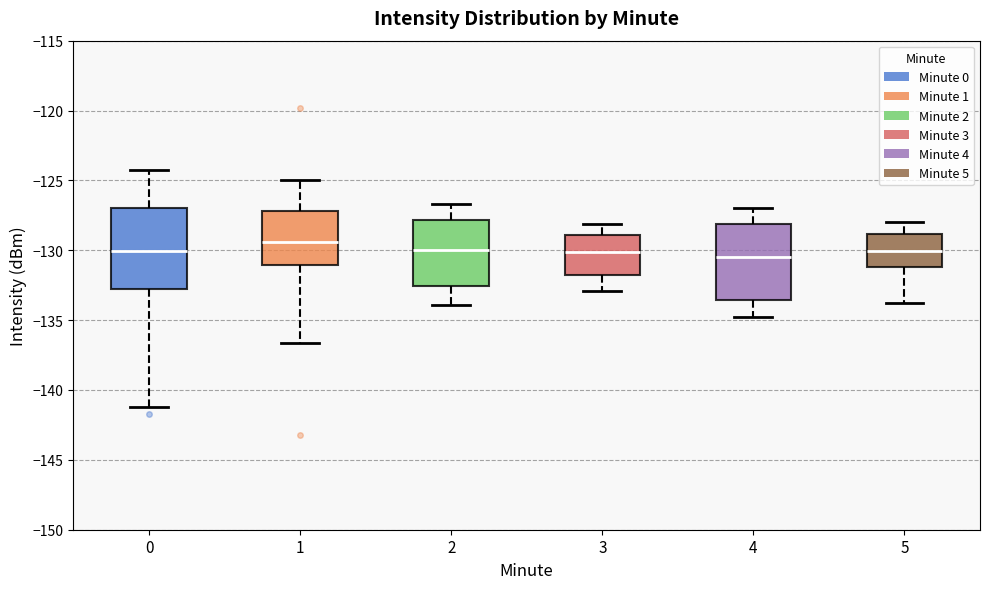

Reading left to right, read every box against the y-axis: the position of its median line, the range the box covers, and the ends of its whiskers. The values are not printed on the chart, so give them approximately, as read against the axis.

0: median -130.0, box -133.0 to -127.0, whiskers -141.0 to -124.0
1: median -129.5, box -131.0 to -127.0, whiskers -136.5 to -125.0
2: median -130.0, box -132.5 to -128.0, whiskers -134.0 to -126.5
3: median -130.0, box -132.0 to -129.0, whiskers -133.0 to -128.0
4: median -130.5, box -133.5 to -128.0, whiskers -135.0 to -127.0
5: median -130.0, box -131.0 to -129.0, whiskers -134.0 to -128.0